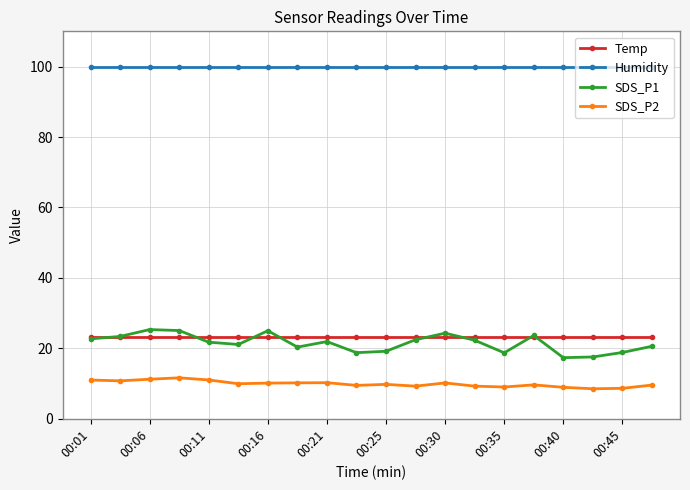

True or false: Temp and SDS_P2 cross at least once.

False